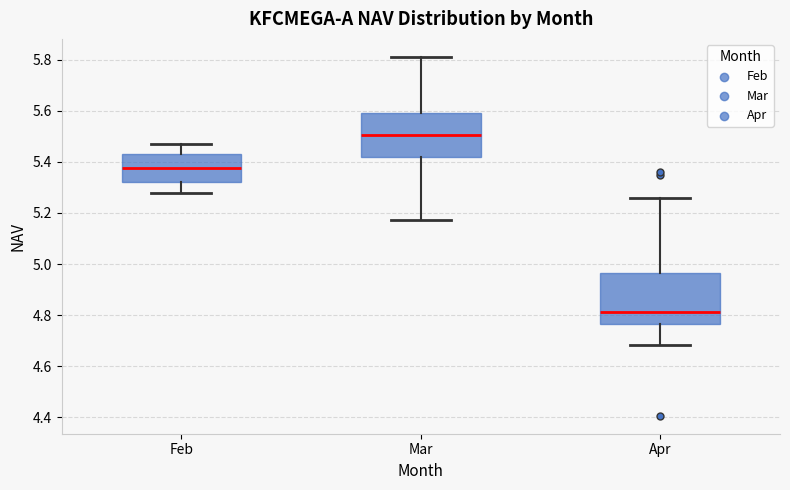

Which box is the tallest, from its lower edge to its upper edge?

Apr